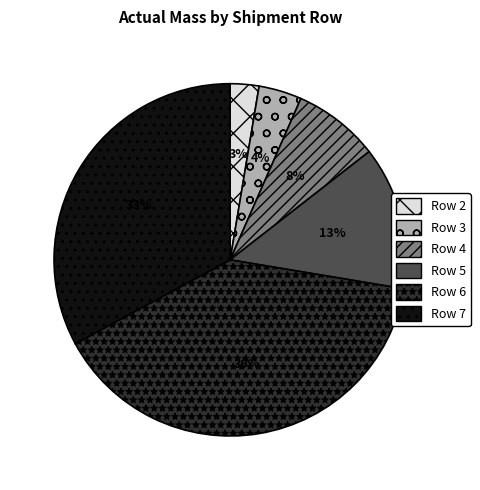

Which has a higher value, Row 5 or Row 4?

Row 5